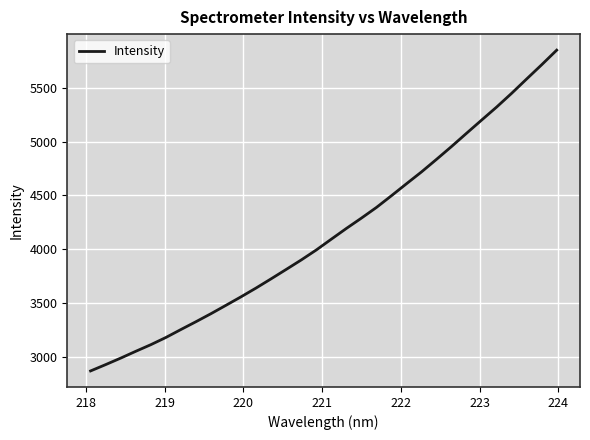

What is the maximum value shown in the chart?

5849.3